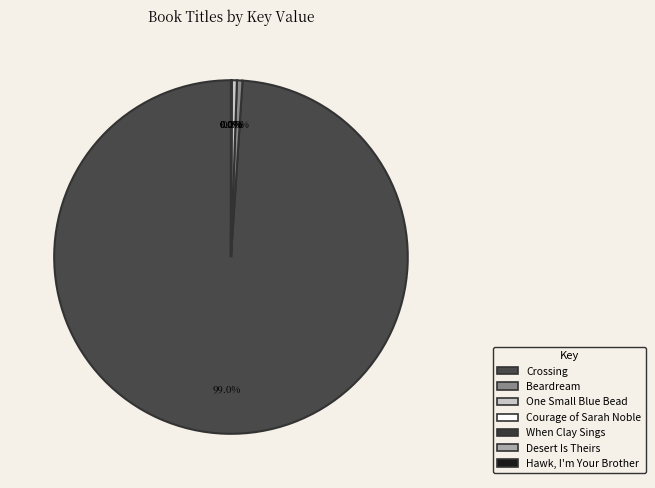

How many segments does this pie chart have?

7